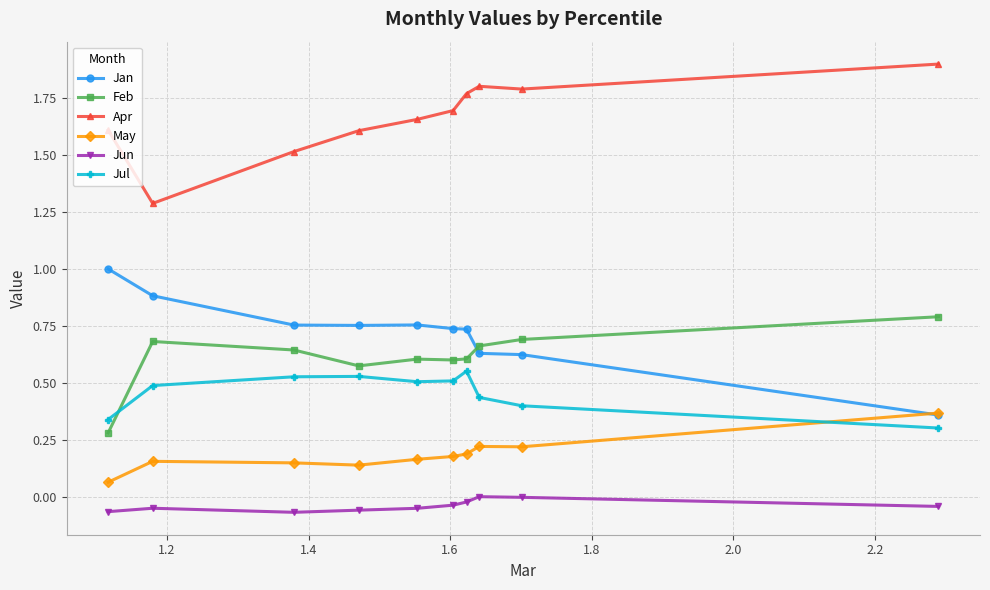

True or false: Apr and Jan cross at least once.

False